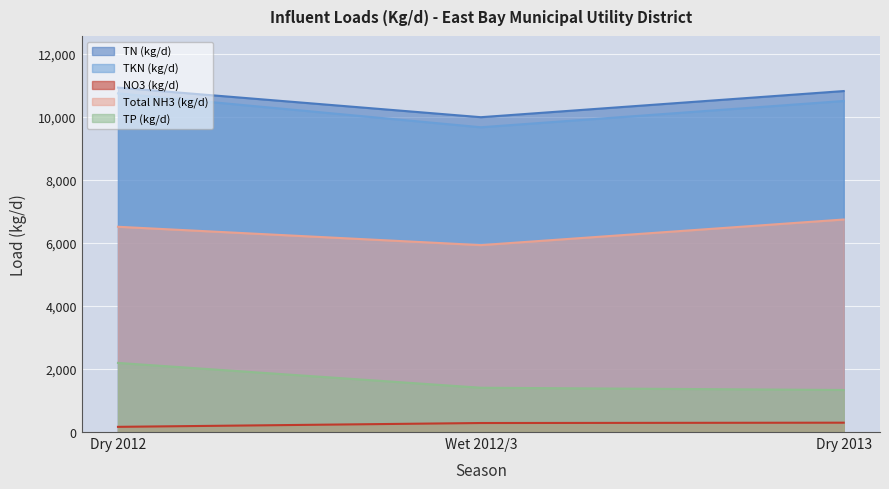

At which category does the chart reach its minimum across all series?

Dry 2012